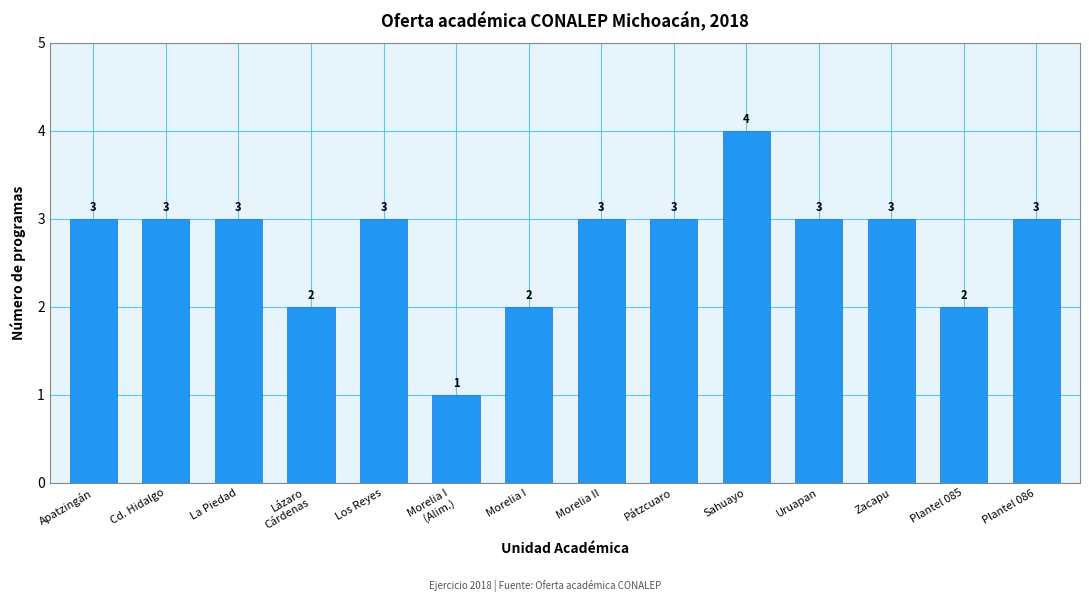

True or false: the data shows 2 at Plantel 086.

False